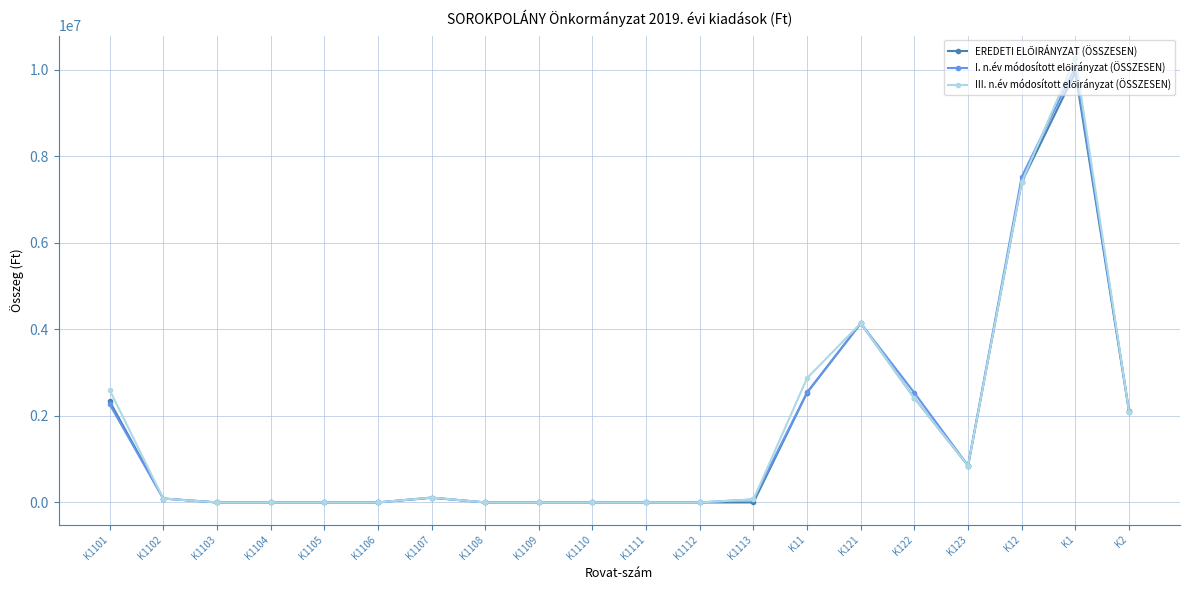

At which category is the sum across all series the highest?

K1